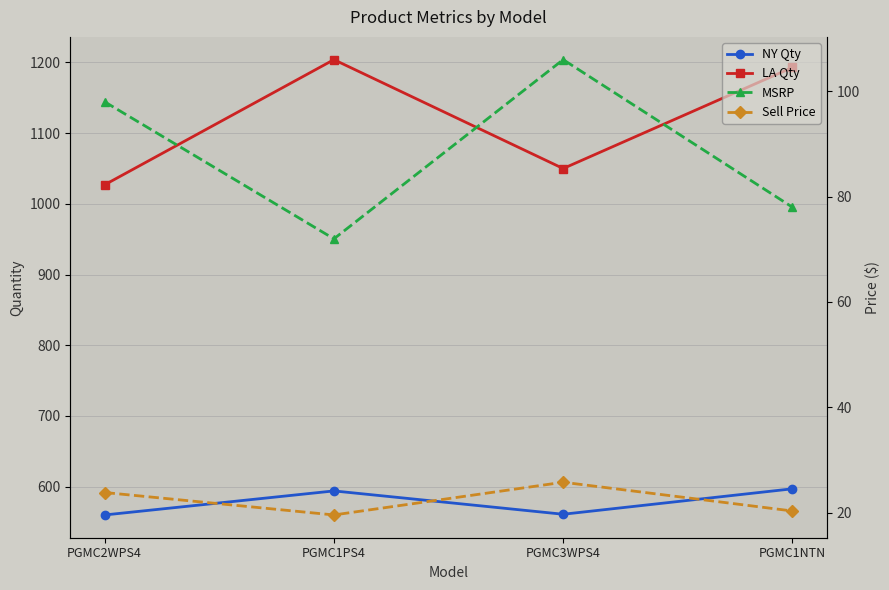

What is the difference between the maximum and minimum values in the LA Qty series?

177.0